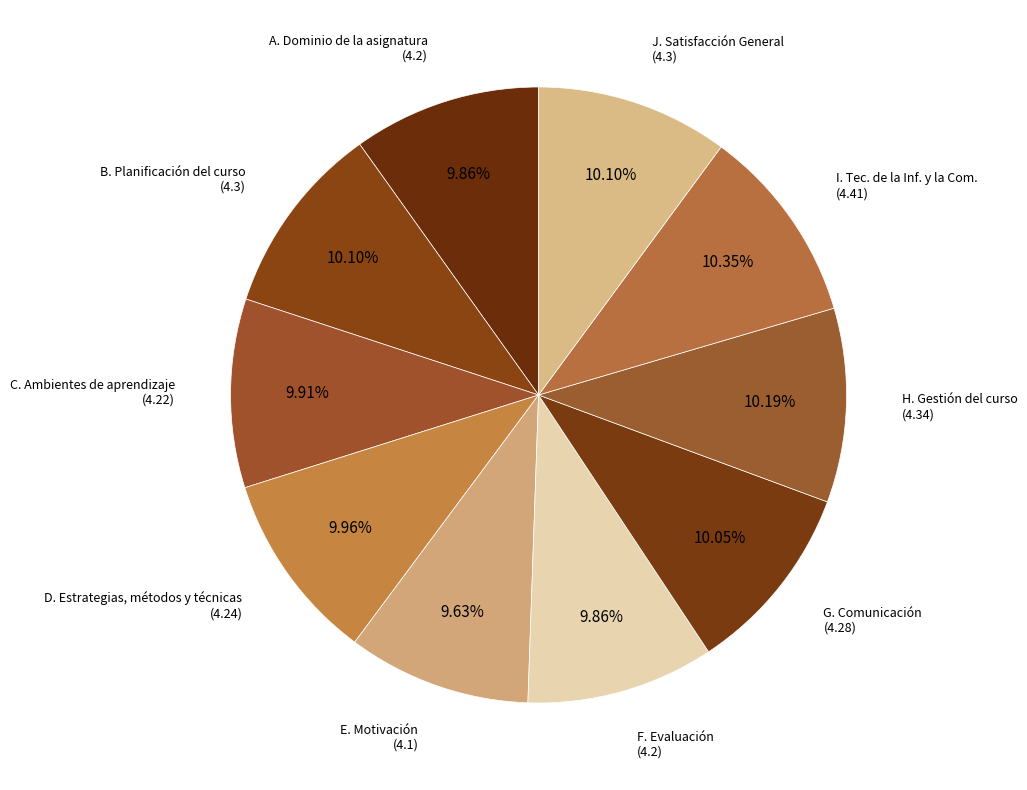

How many slices are in this pie chart?

10